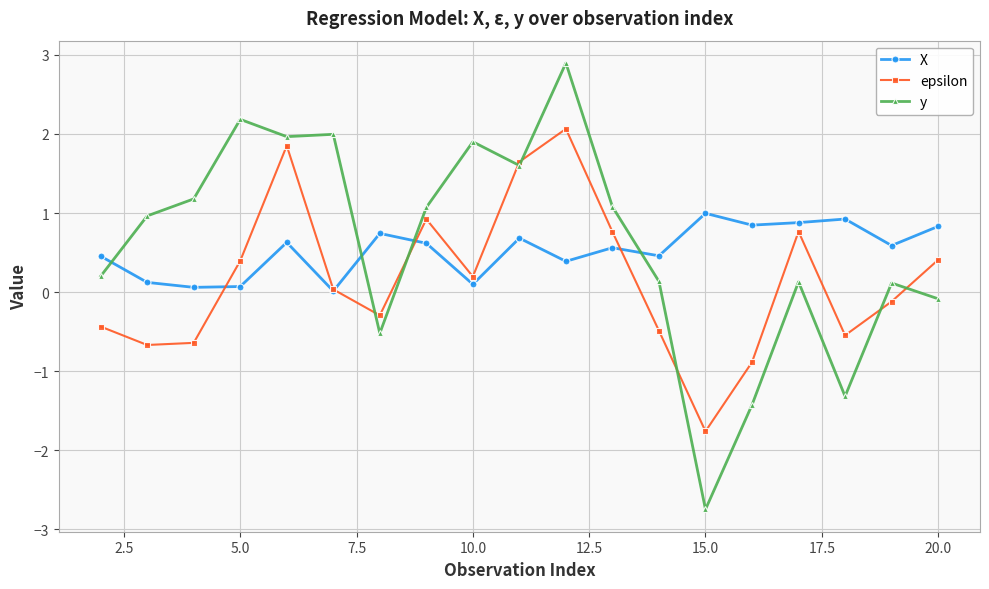

What is the sum of all y values?

11.3